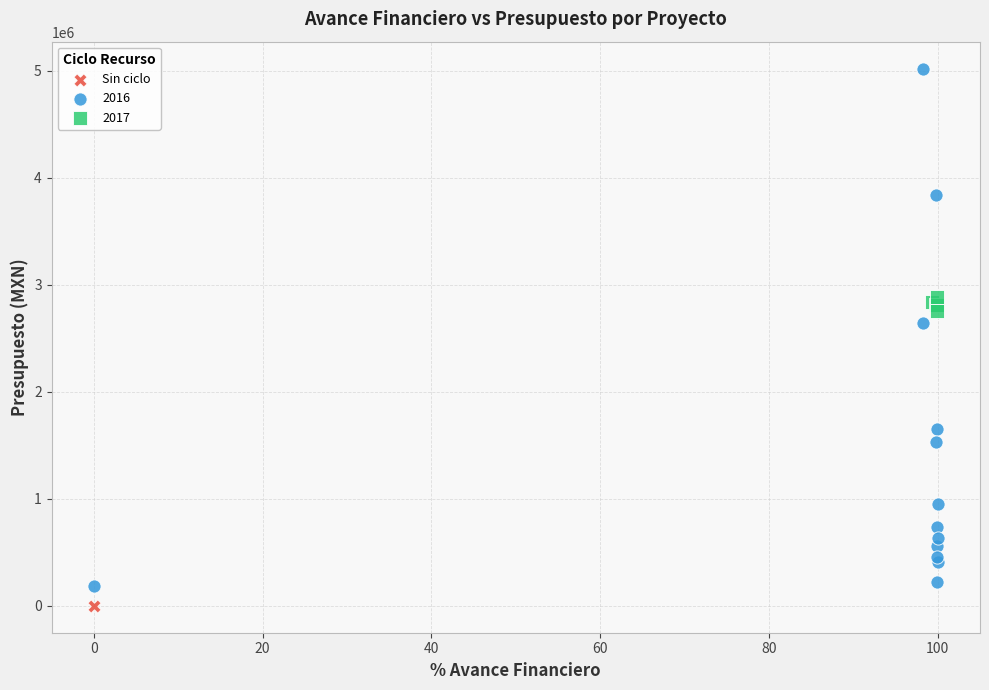

What are all the series names shown in the legend?

Sin ciclo, 2016, 2017